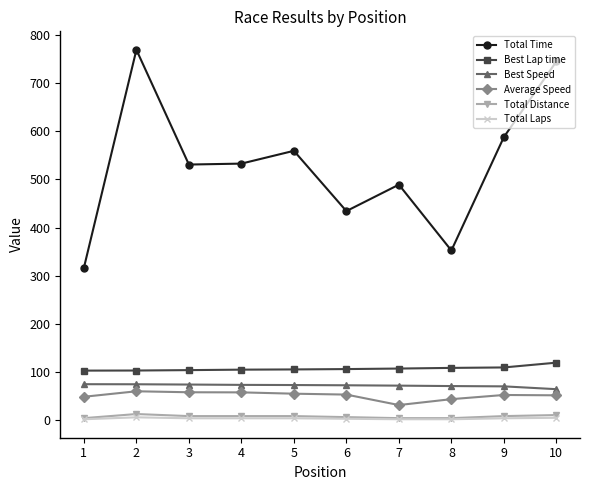

What is the maximum value for Average Speed?

60.1